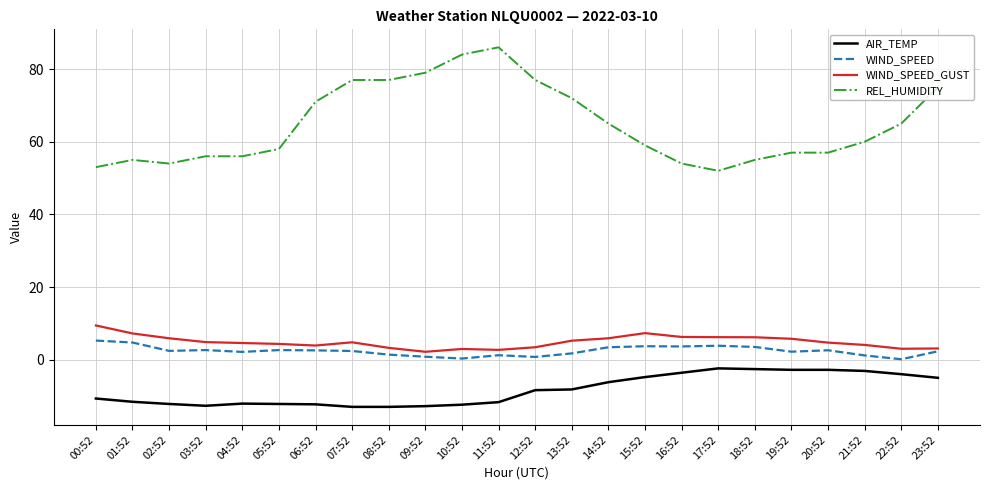

Which series has the largest range (max minus min)?

REL_HUMIDITY